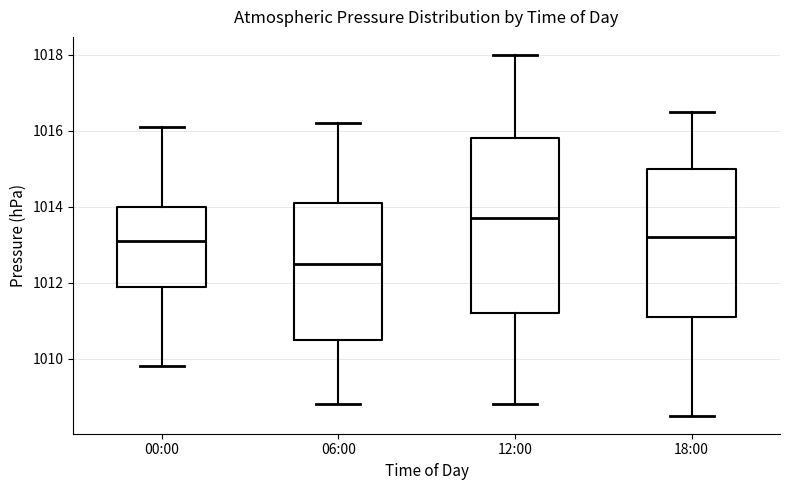

Reading left to right, read every box against the y-axis: the position of its median line, the range the box covers, and the ends of its whiskers. The values are not printed on the chart, so give them approximately, as read against the axis.

00:00: median 1013.2, box 1012.0 to 1014.0, whiskers 1009.8 to 1016.2
06:00: median 1012.6, box 1010.6 to 1014.2, whiskers 1008.8 to 1016.2
12:00: median 1013.8, box 1011.2 to 1015.8, whiskers 1008.8 to 1018.0
18:00: median 1013.2, box 1011.2 to 1015.0, whiskers 1008.6 to 1016.6